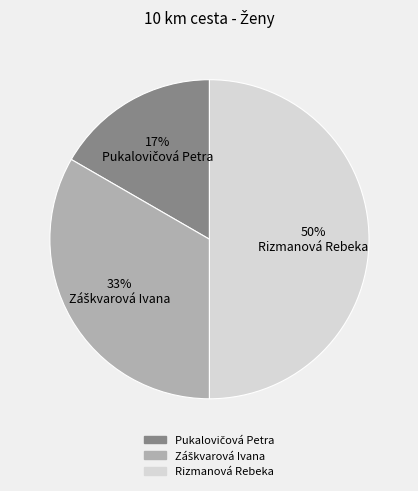

To the nearest percent, what is the average slice percentage?

33%